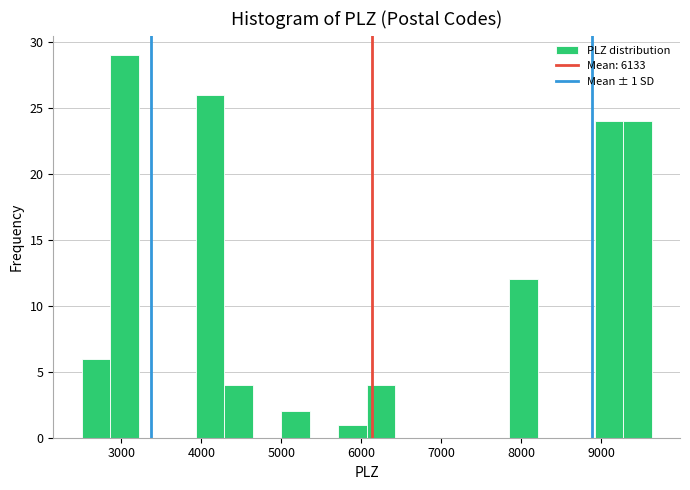

Read against the x-axis, roughly where is the centre of the tallest bar?

3000